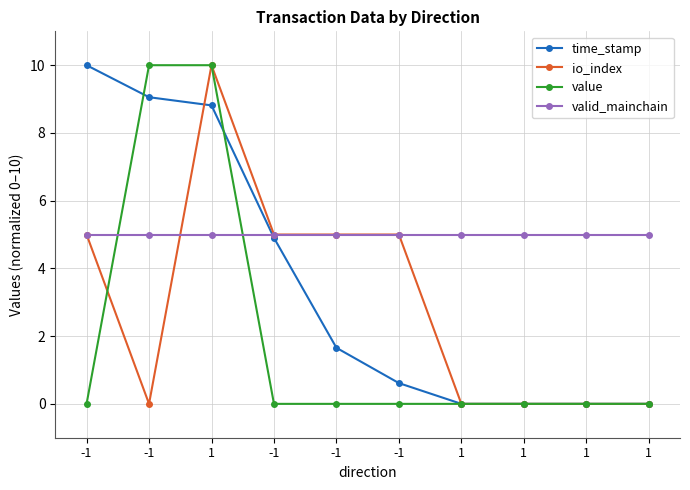

Reading left to right, transcribe all the data shown in this chart.

time_stamp: -1=10.0	-1=9.1	1=8.8	-1=4.9	-1=1.7	-1=0.6	1=0.0	1=0.0	1=0.0	1=0.0
io_index: -1=5.0	-1=0.0	1=10.0	-1=5.0	-1=5.0	-1=5.0	1=0.0	1=0.0	1=0.0	1=0.0
value: -1=0.0	-1=10.0	1=10.0	-1=0.0	-1=0.0	-1=0.0	1=0.0	1=0.0	1=0.0	1=0.0
valid_mainchain: -1=5.0	-1=5.0	1=5.0	-1=5.0	-1=5.0	-1=5.0	1=5.0	1=5.0	1=5.0	1=5.0